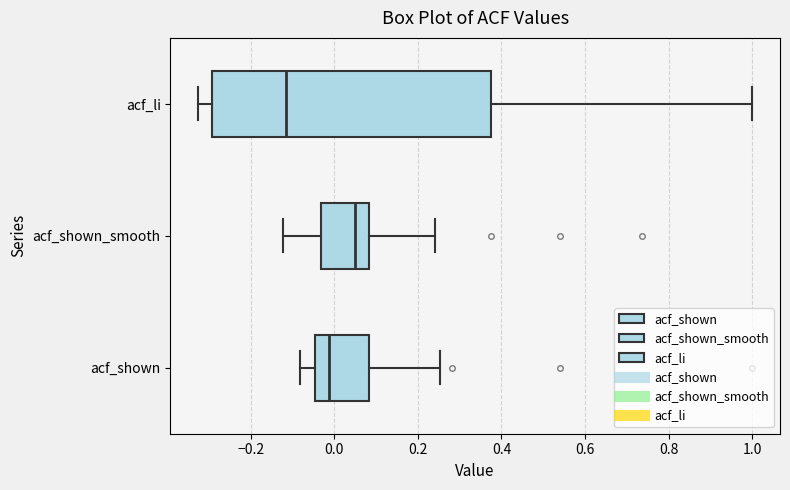

Where does the right whisker of the box for acf_li end on the x-axis? The values are not printed on the chart, so give them approximately, as read against the axis.

1.00